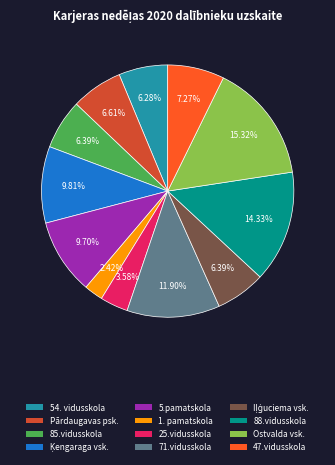

What is the ratio of the value at 71.vidusskola to the value at Ostvalda vsk.?

0.8